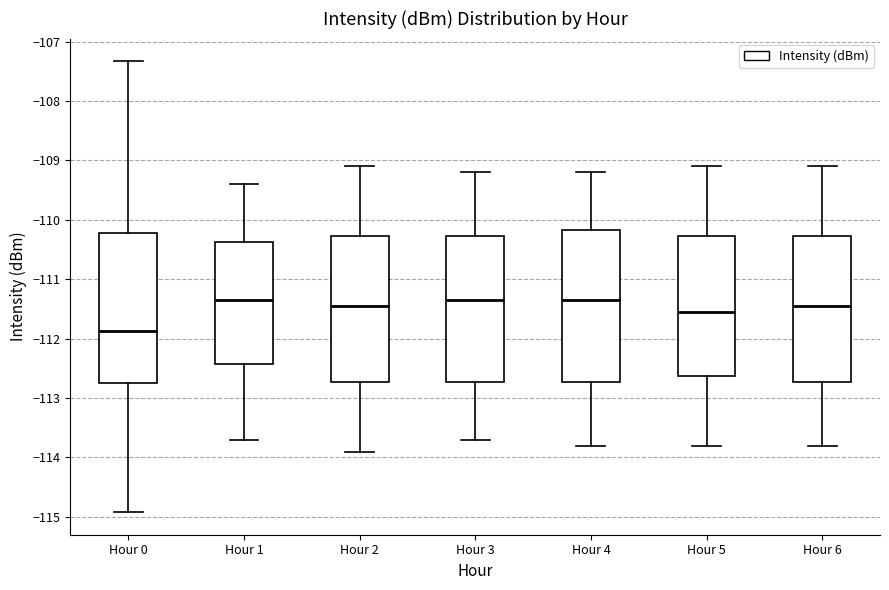

Reading left to right, read every box against the y-axis: the position of its median line, the range the box covers, and the ends of its whiskers. The values are not printed on the chart, so give them approximately, as read against the axis.

Hour 0: median -111.9, box -112.7 to -110.2, whiskers -114.9 to -107.3
Hour 1: median -111.3, box -112.4 to -110.4, whiskers -113.7 to -109.4
Hour 2: median -111.4, box -112.7 to -110.3, whiskers -113.9 to -109.1
Hour 3: median -111.3, box -112.7 to -110.3, whiskers -113.7 to -109.2
Hour 4: median -111.3, box -112.7 to -110.2, whiskers -113.8 to -109.2
Hour 5: median -111.5, box -112.6 to -110.3, whiskers -113.8 to -109.1
Hour 6: median -111.4, box -112.7 to -110.3, whiskers -113.8 to -109.1